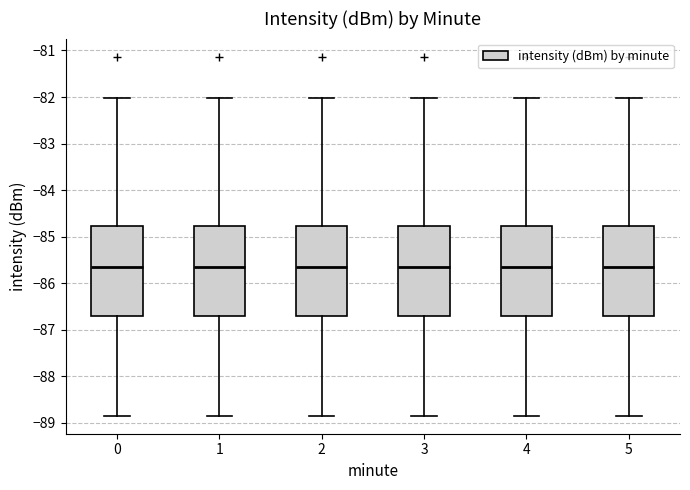

Reading left to right, read every box against the y-axis: the position of its median line, the range the box covers, and the ends of its whiskers. The values are not printed on the chart, so give them approximately, as read against the axis.

0: median -85.6, box -86.7 to -84.8, whiskers -88.8 to -82.0
1: median -85.6, box -86.7 to -84.8, whiskers -88.8 to -82.0
2: median -85.6, box -86.7 to -84.8, whiskers -88.8 to -82.0
3: median -85.6, box -86.7 to -84.8, whiskers -88.8 to -82.0
4: median -85.6, box -86.7 to -84.8, whiskers -88.8 to -82.0
5: median -85.6, box -86.7 to -84.8, whiskers -88.8 to -82.0